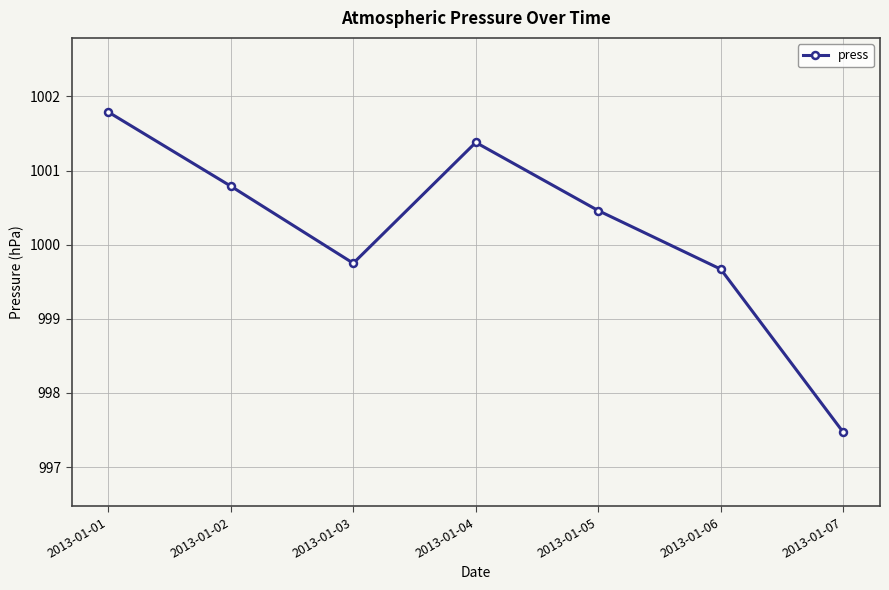

Is this an area chart (filled region under the line)?

No